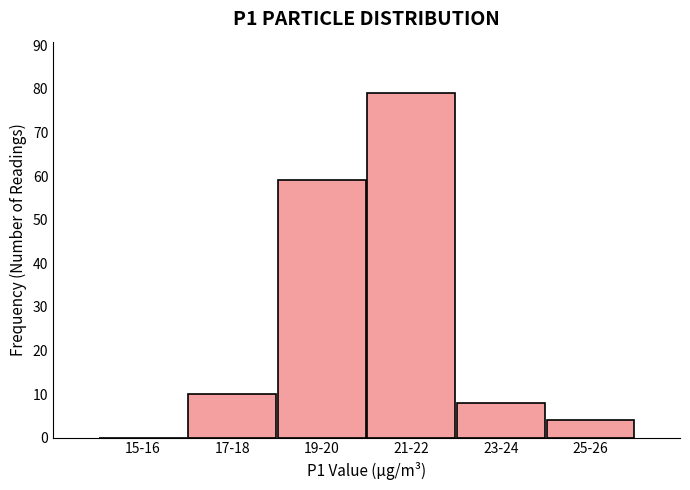

Reading left to right, what are all the values shown in this chart?

15-16=0	17-18=10	19-20=59	21-22=79	23-24=8	25-26=4